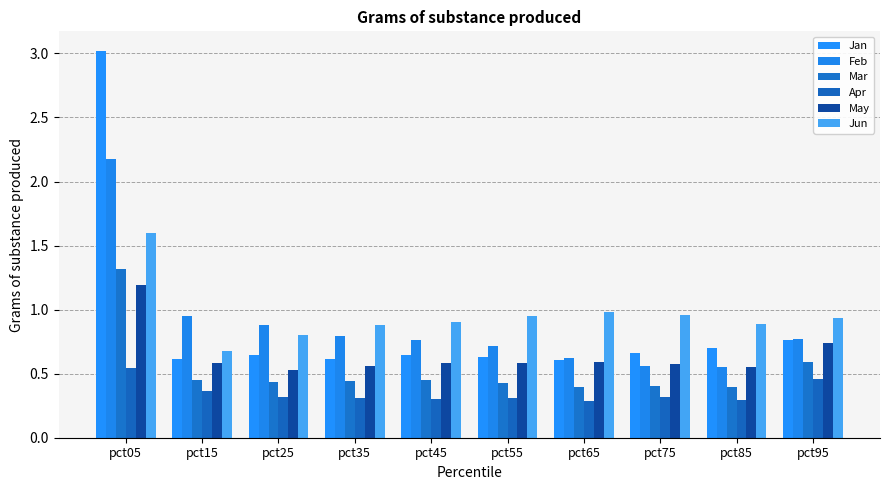

Which series changed the most between pct15 and pct55?

Jun